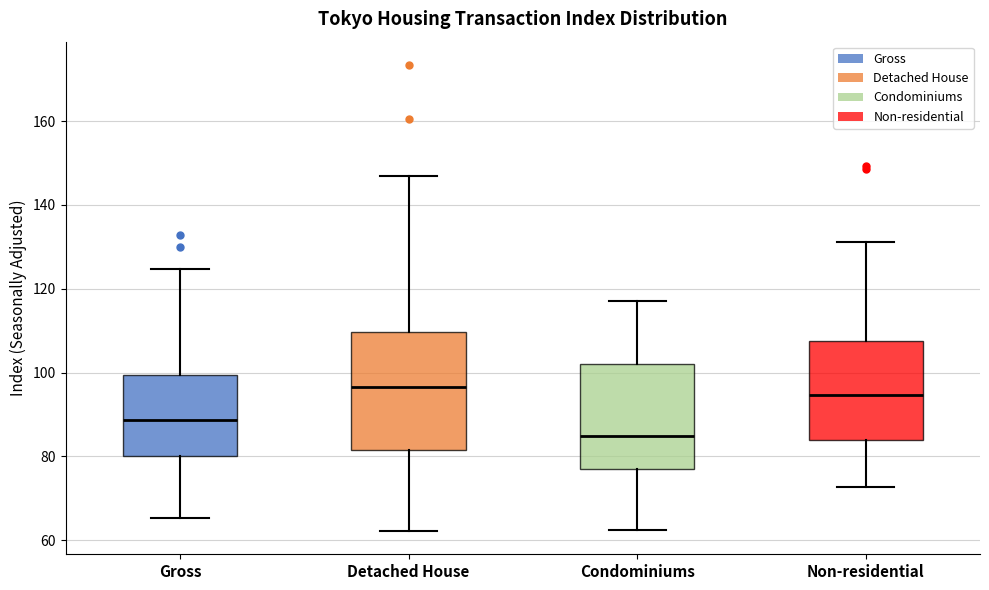

Where does the median line of the box for Gross sit on the y-axis? The values are not printed on the chart, so give them approximately, as read against the axis.

88